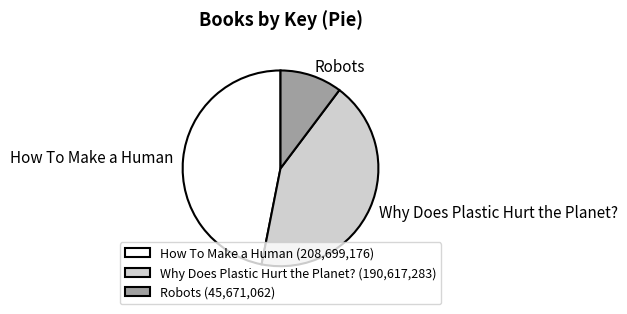

Is How To Make a Human the majority of the pie?

No